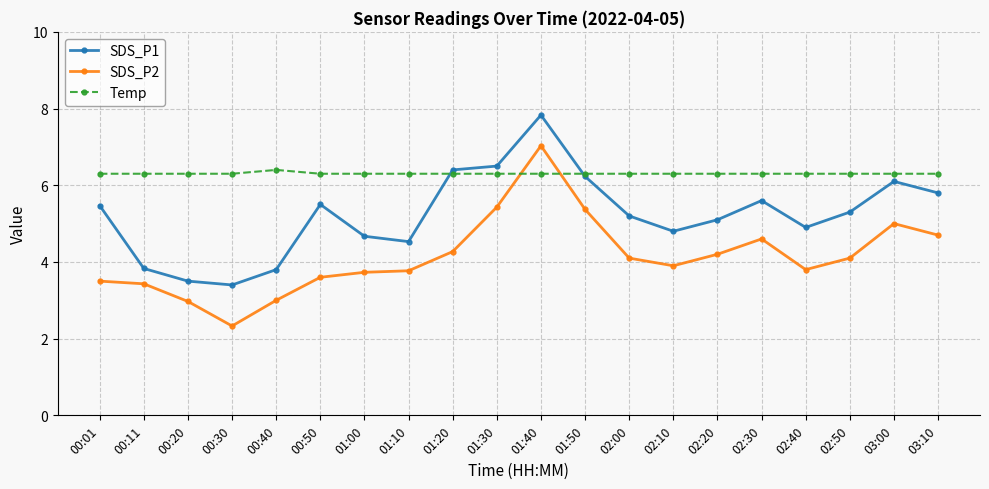

Reading right to left, extract all data points from this chart.

SDS_P1: 5.8	6.1	5.3	4.9	5.6	5.1	4.8	5.2	6.2	7.8	6.5	6.4	4.5	4.7	5.5	3.8	3.4	3.5	3.8	5.5
SDS_P2: 4.7	5.0	4.1	3.8	4.6	4.2	3.9	4.1	5.4	7.0	5.4	4.3	3.8	3.7	3.6	3.0	2.3	3.0	3.4	3.5
Temp: 6.3	6.3	6.3	6.3	6.3	6.3	6.3	6.3	6.3	6.3	6.3	6.3	6.3	6.3	6.3	6.4	6.3	6.3	6.3	6.3